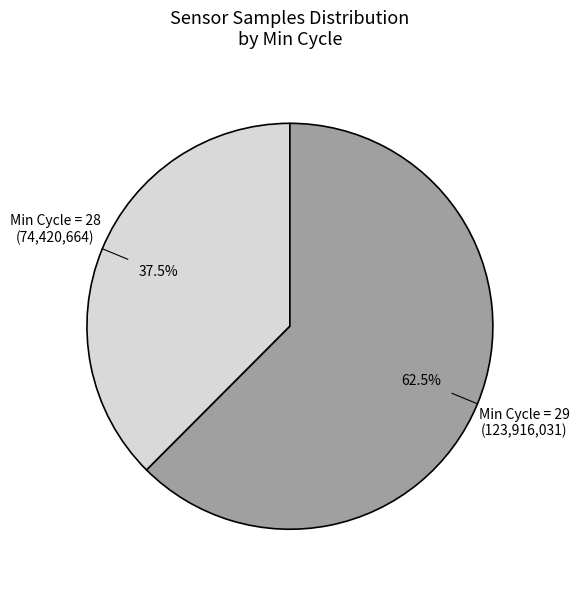

Rank the categories by value from lowest to highest.

Min Cycle = 28, Min Cycle = 29